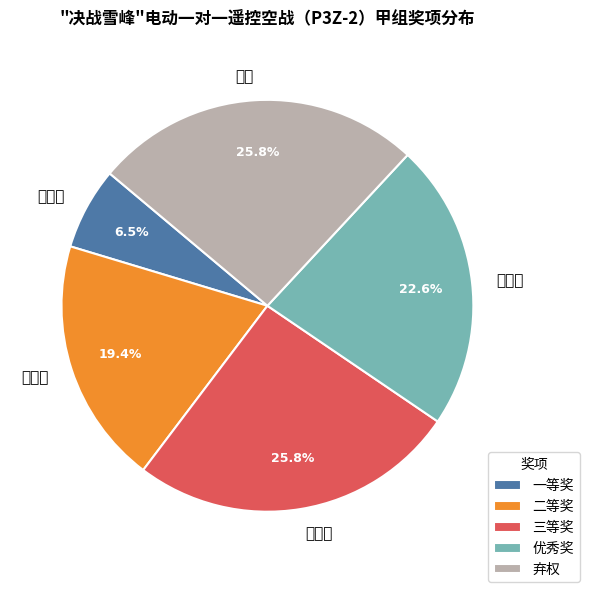

Is 优秀奖 the majority of the pie?

No